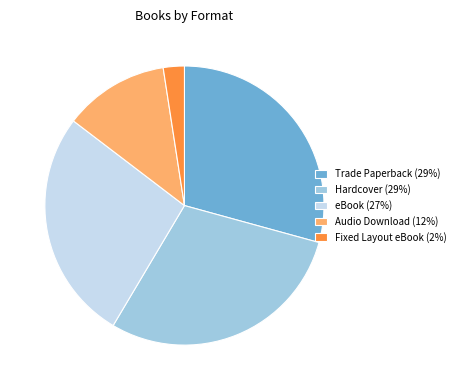

Is there a majority slice in this chart?

No